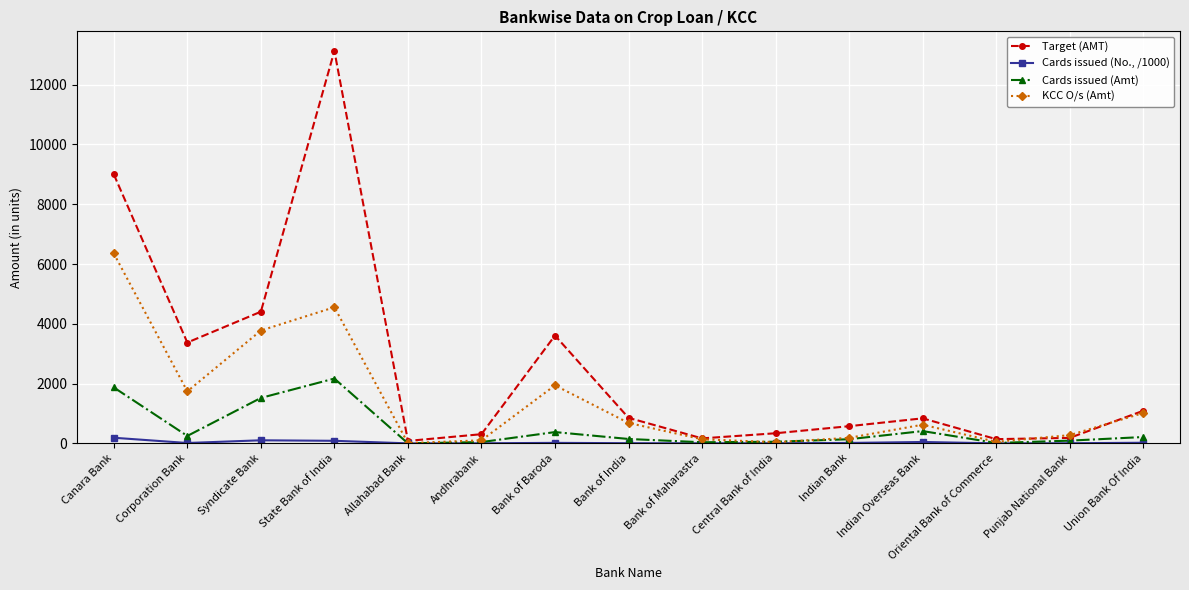

At State Bank of India, list the series in order from smallest to largest.

Cards issued (No., /1000), Cards issued (Amt), KCC O/s (Amt), Target (AMT)